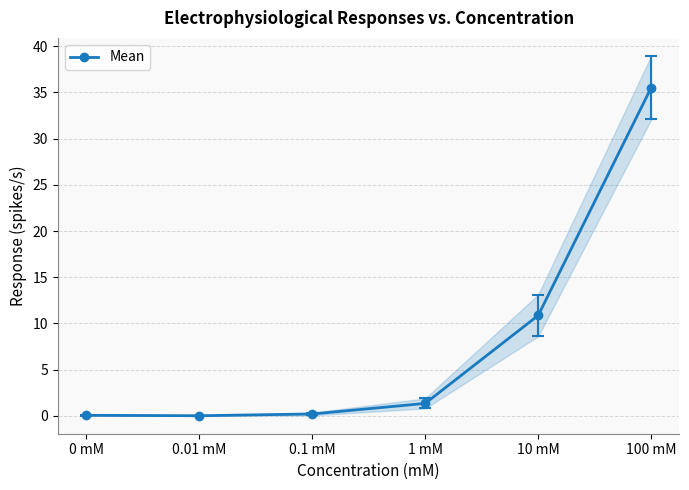

List the labels in order of value, smallest first.

0.01 mM, 0 mM, 0.1 mM, 1 mM, 10 mM, 100 mM